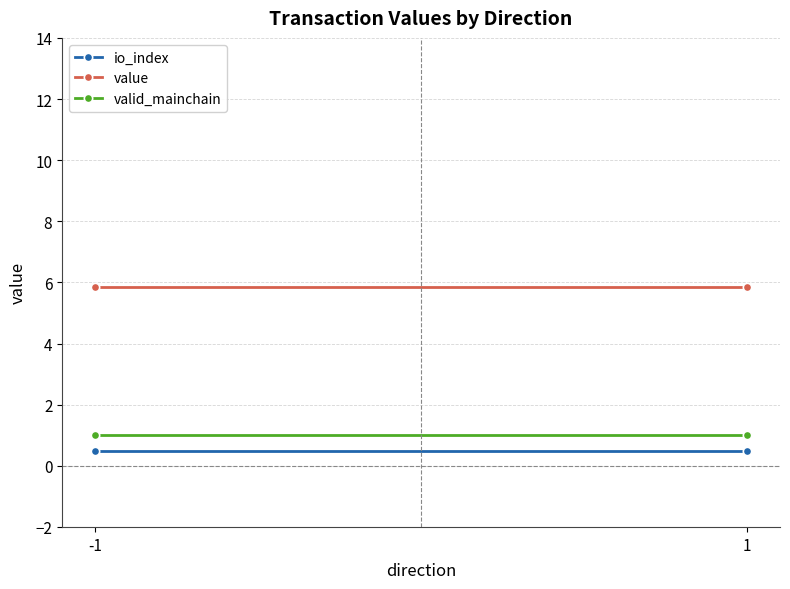

Is it true that io_index equals 0.5 at -1?

True